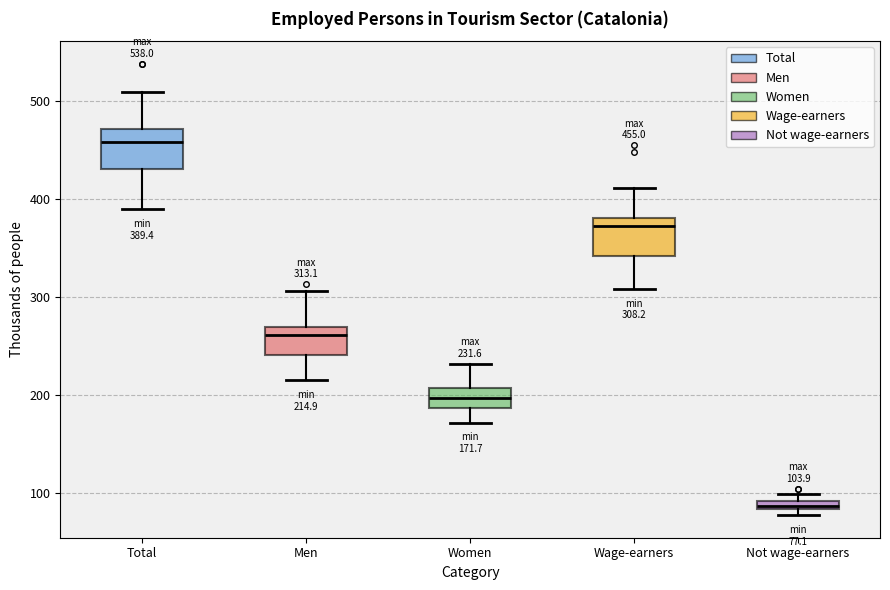

Which box has the highest median line?

Total